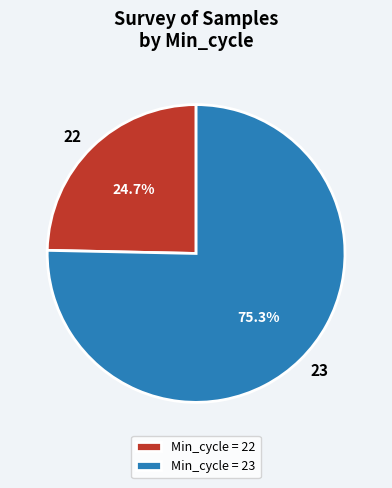

Which has a higher value, 23 or 22?

23